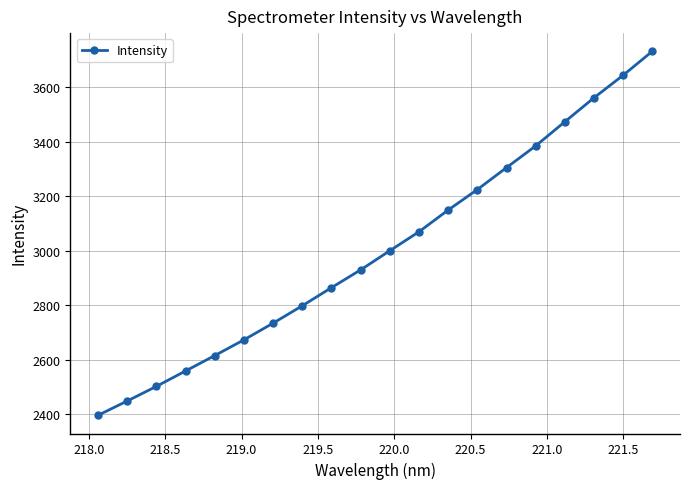

Does the chart display data point markers on the line(s)?

Yes